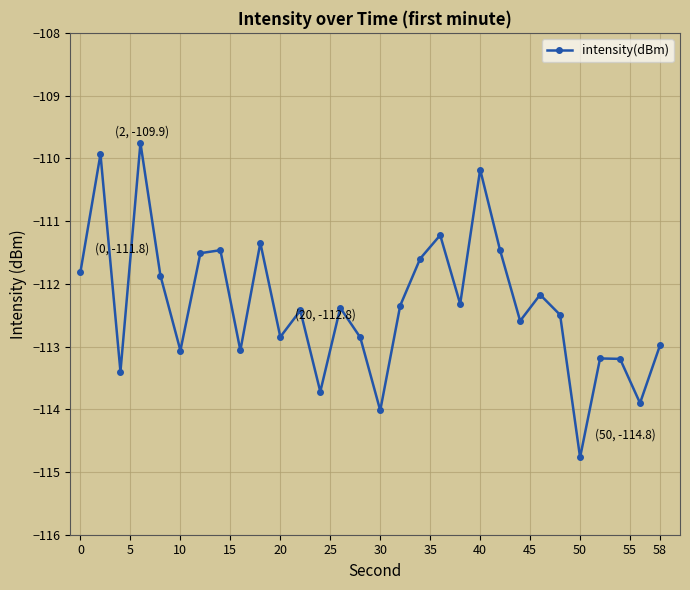

What is the average value?

-112.3